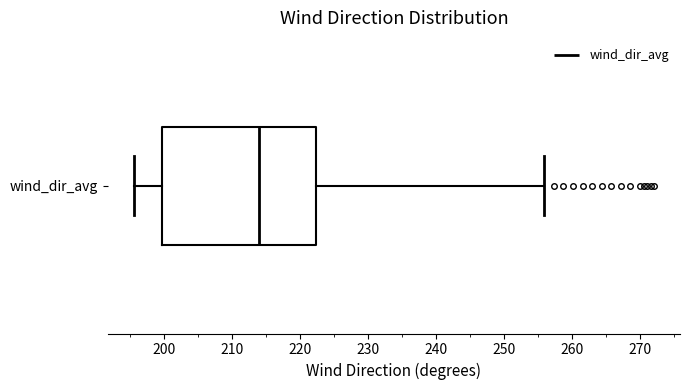

Read this box plot against the x-axis: the position of the median line, the range covered by the box, and the ends of both whiskers. The values are not printed on the chart, so give them approximately, as read against the axis.

median 214, box 200 to 222, whiskers 196 to 256